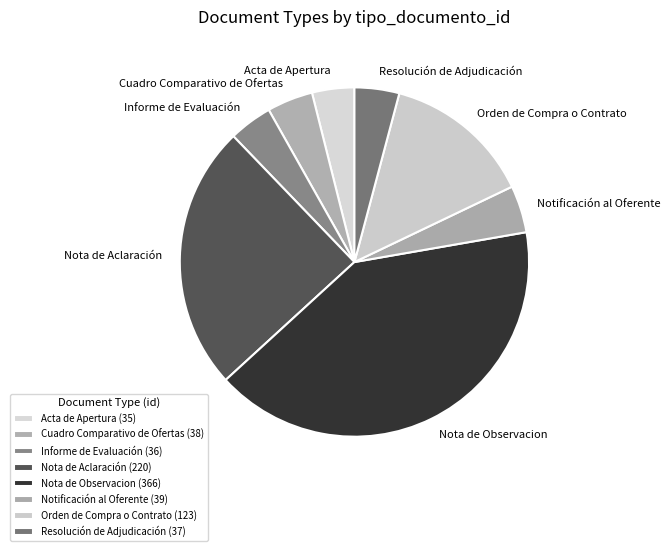

True or false: Nota de Observacion accounts for 30% of the total.

False